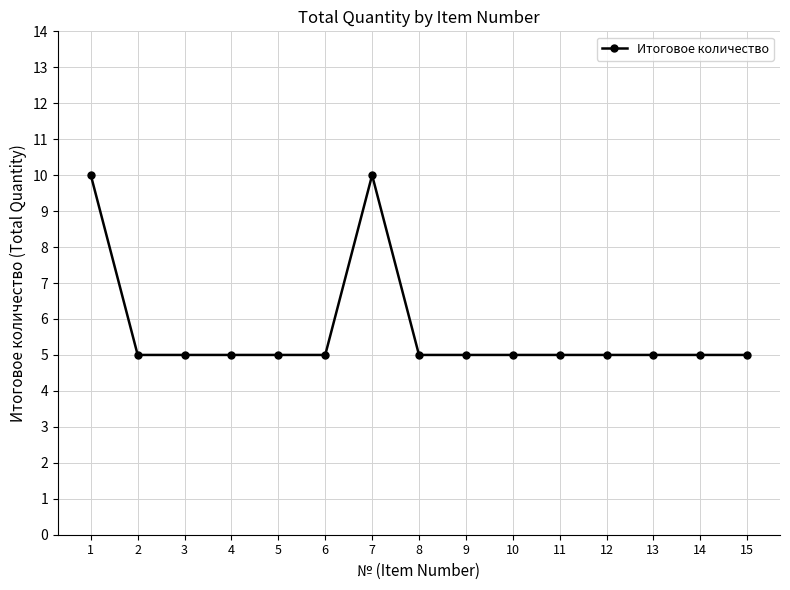

What is the minimum value shown in the chart?

5